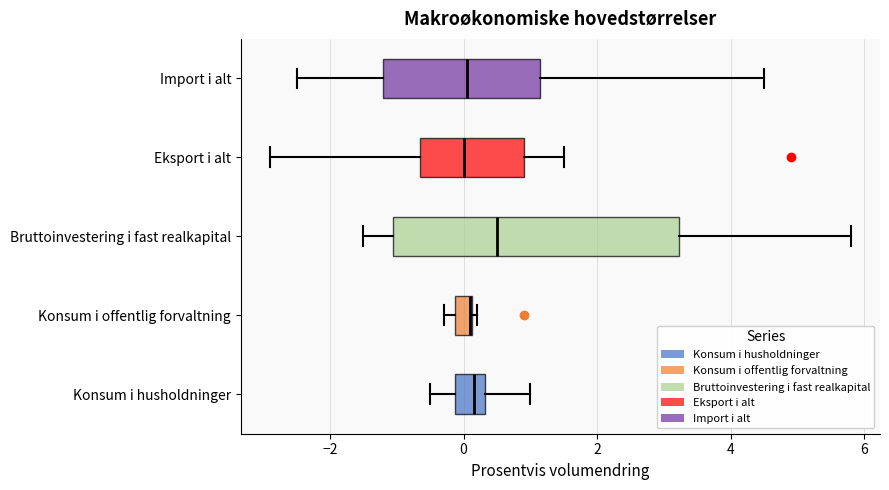

Where is the right edge of the box for Import i alt on the x-axis? The values are not printed on the chart, so give them approximately, as read against the axis.

1.2